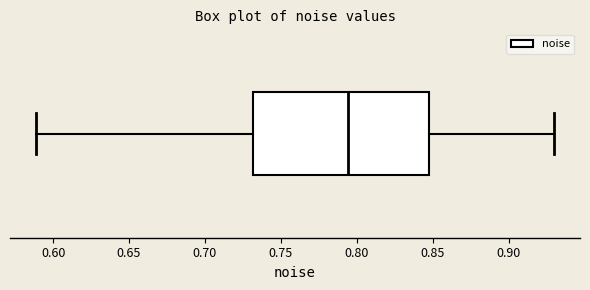

Read this box plot against the x-axis: the position of the median line, the range covered by the box, and the ends of both whiskers. The values are not printed on the chart, so give them approximately, as read against the axis.

median 0.795, box 0.730 to 0.845, whiskers 0.590 to 0.930